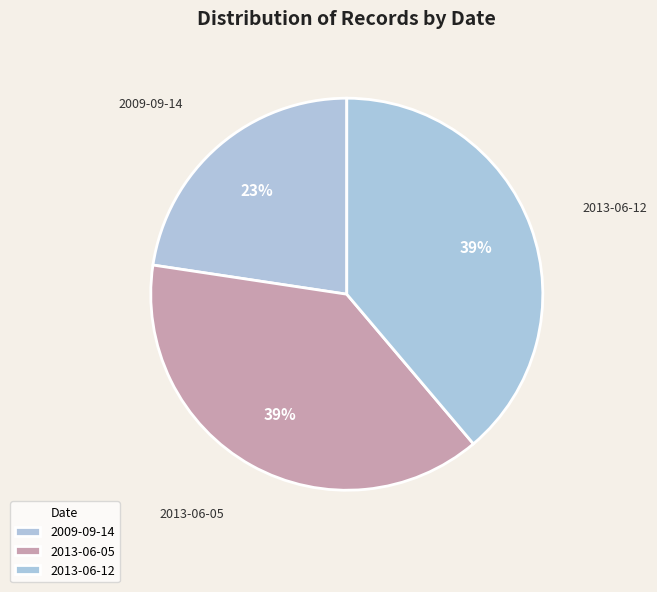

What percentage do 2013-06-12 and 2013-06-05 together represent?

77.4%